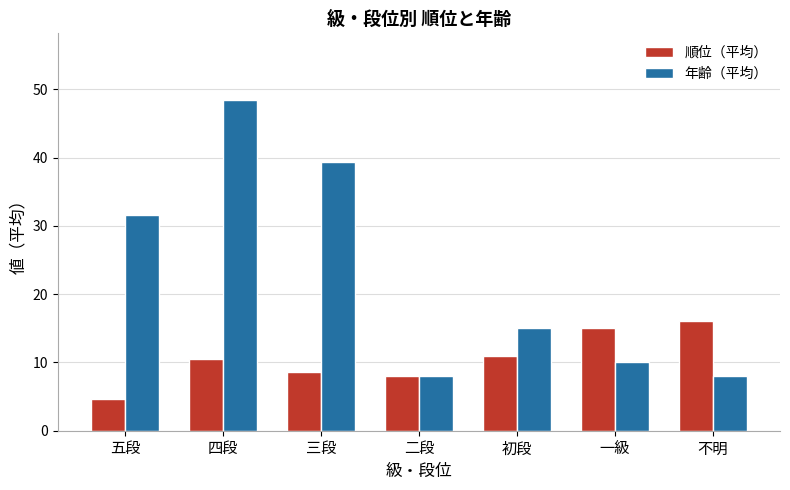

Which series has the largest total across all categories?

年齢（平均）